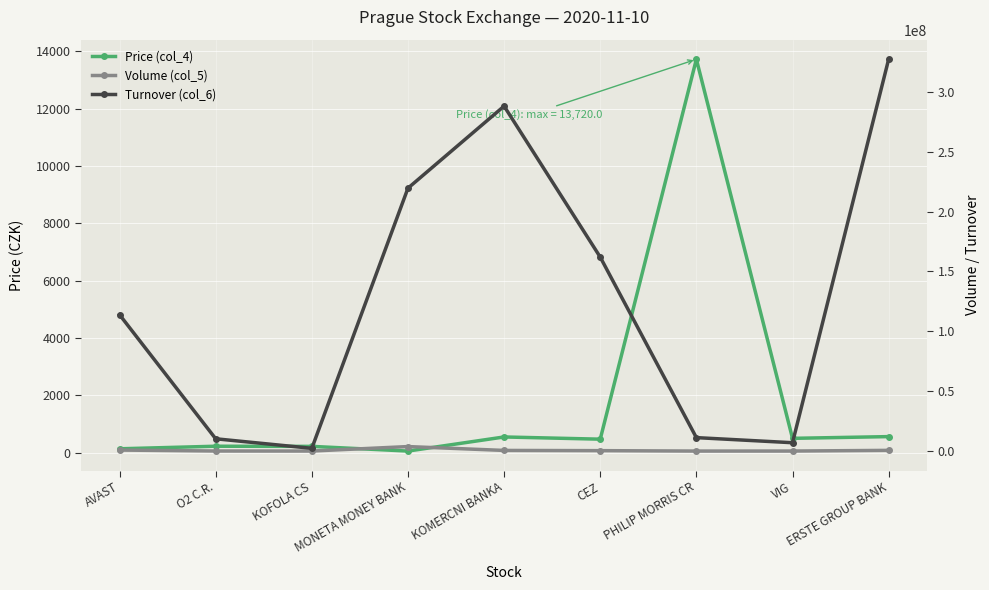

What is the difference between the maximum and minimum values in the Turnover (col_6) series?

325002951.4